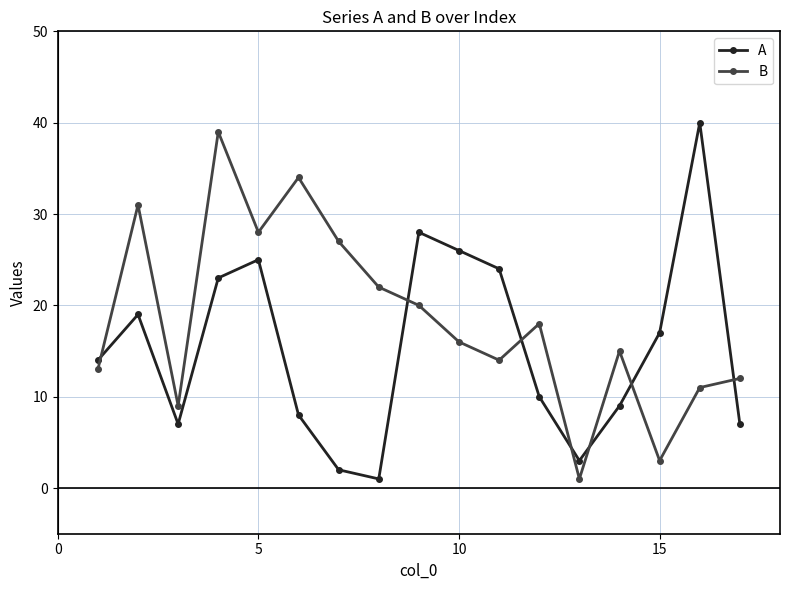

Which series ends up on top after the final intersection of A and B?

B